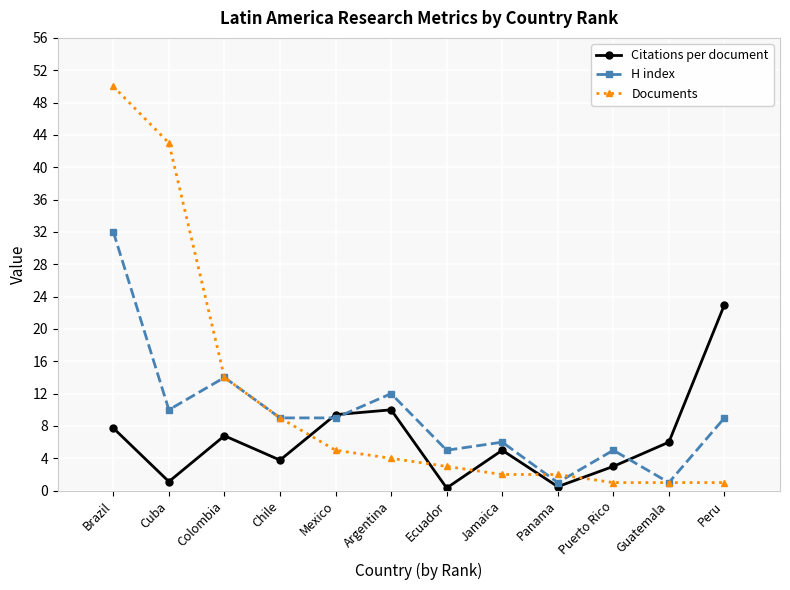

Which series changed the most between Panama and Puerto Rico?

H index